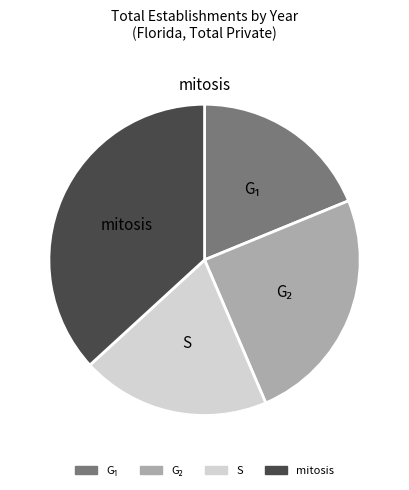

Is there a majority slice in this chart?

No